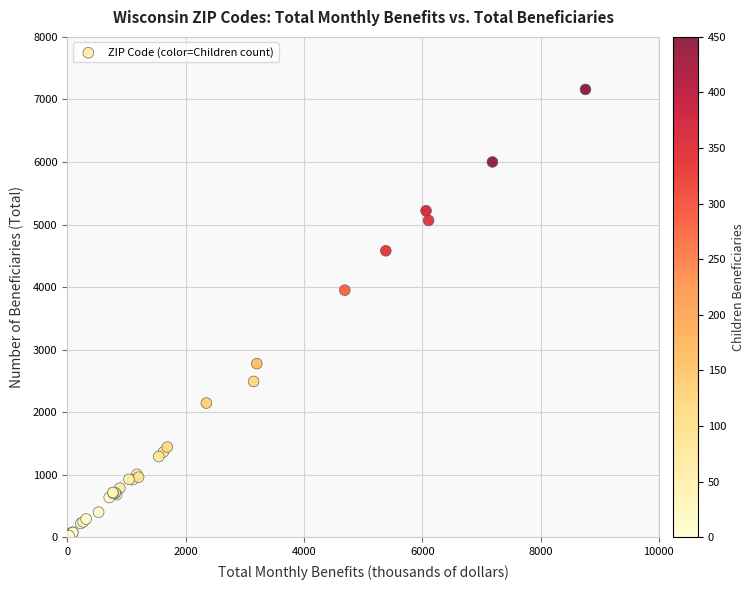

What Y value in the scatter plot is closest to 3592?

3950